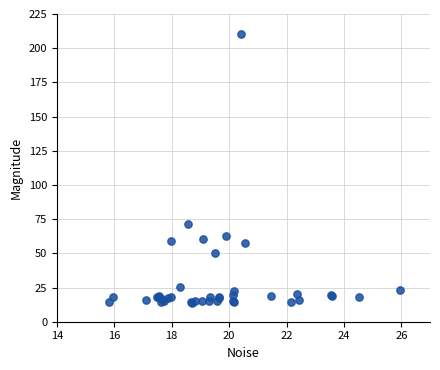

What Y value in the scatter plot is closest to 111?

71.5